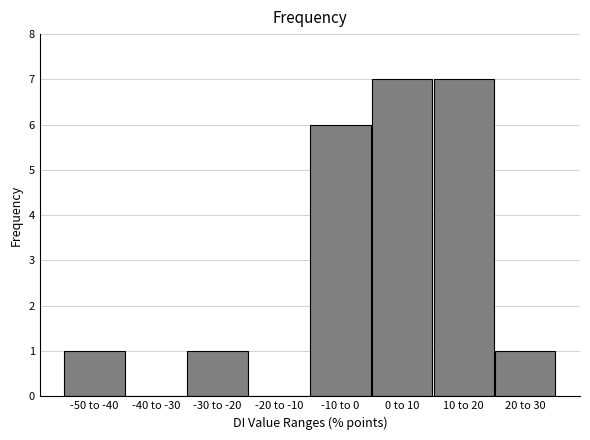

Reading right to left, extract all data points from this chart.

20 to 30=1	10 to 20=7	0 to 10=7	-10 to 0=6	-20 to -10=0	-30 to -20=1	-40 to -30=0	-50 to -40=1